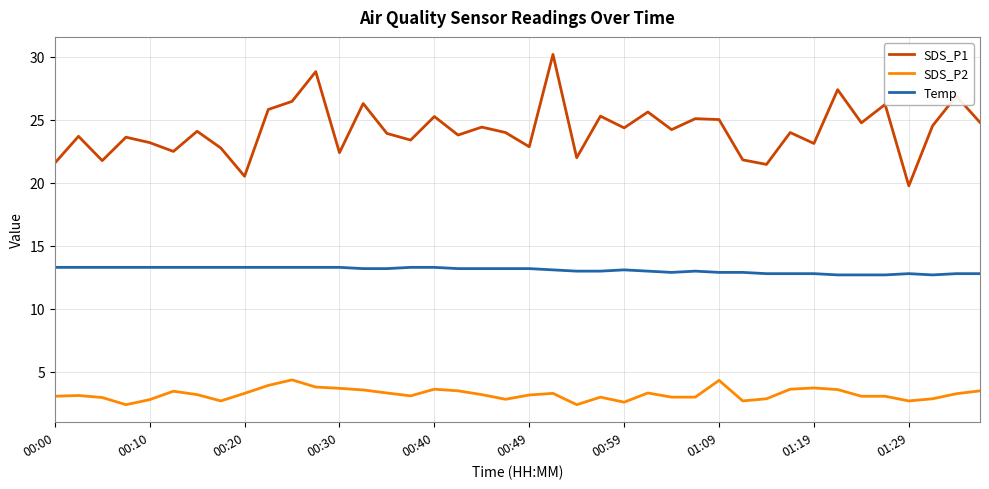

What is the difference between the maximum and minimum values in the SDS_P2 series?

2.0